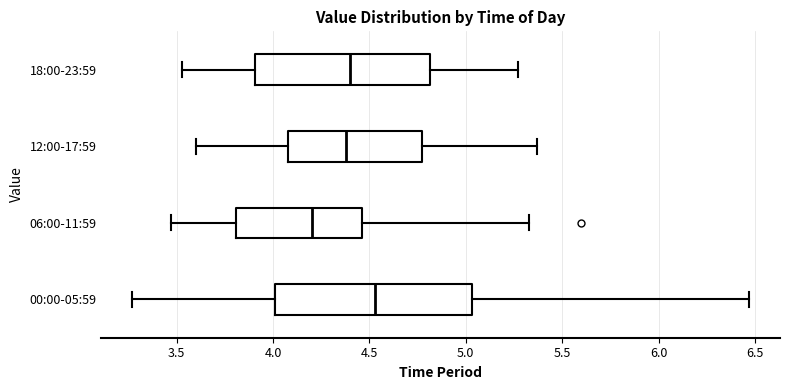

Where is the left edge of the box for 00:00-05:59 on the x-axis? The values are not printed on the chart, so give them approximately, as read against the axis.

4.00